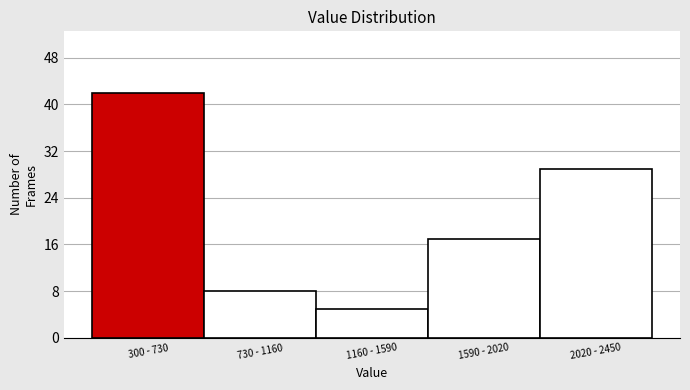

Reading left to right, list all the values displayed in this chart.

42	8	5	17	29